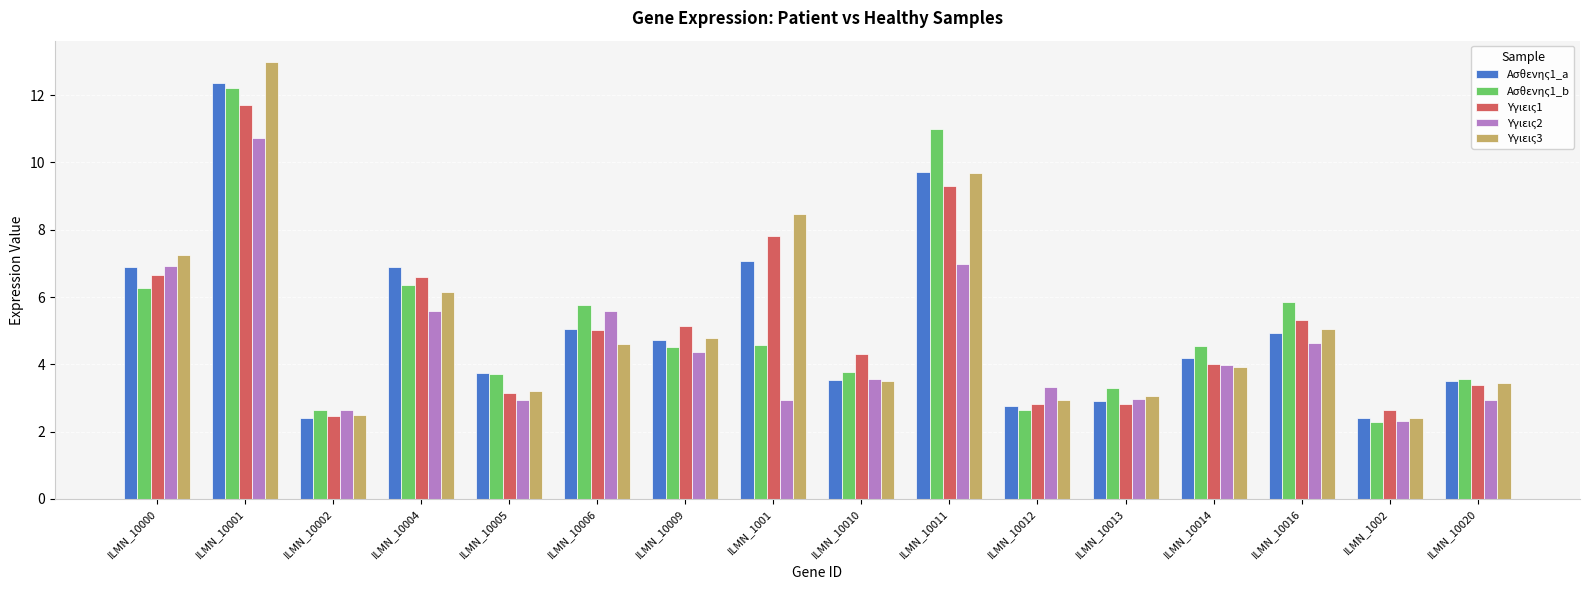

What are all the series names shown in the legend?

Ασθενης1_a, Ασθενης1_b, Υγιεις1, Υγιεις2, Υγιεις3